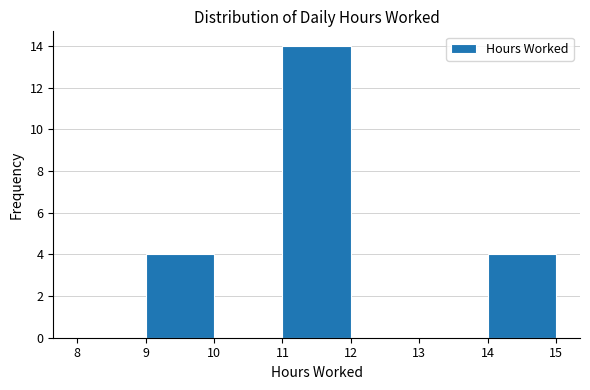

Which range on the x-axis has the tallest bar?

11 to 12